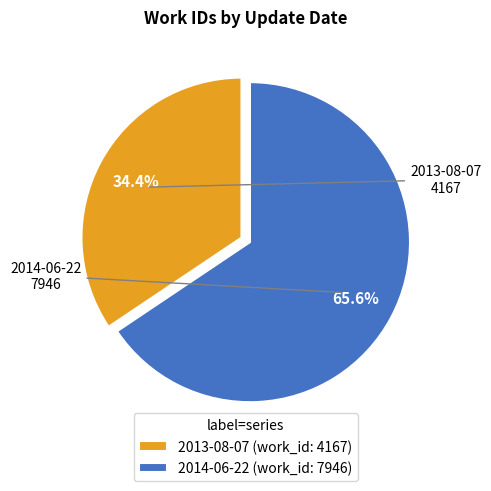

How many segments does this pie chart have?

2